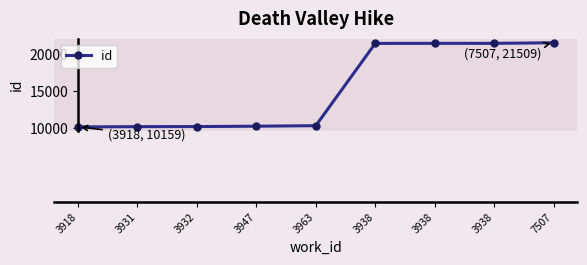

Which has a higher value, 3932 or 3938?

3938